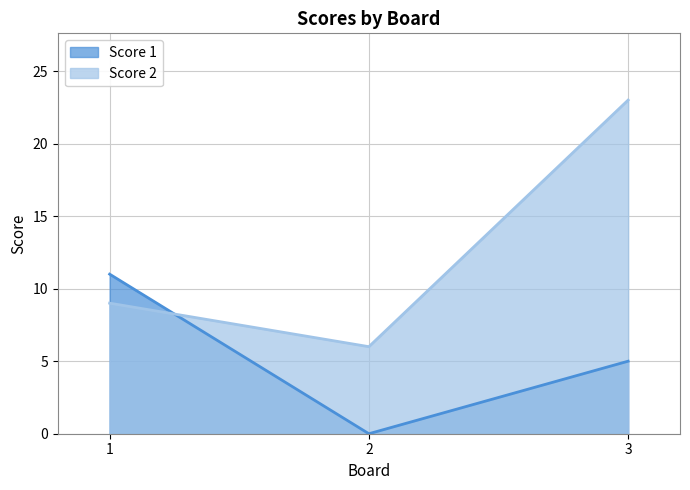

What is the value of the Score 2 point at the 1st from the left?

9